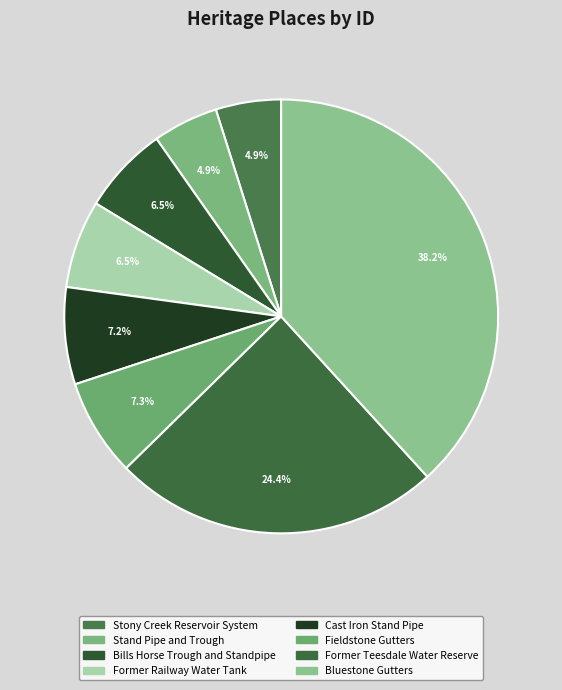

How many slices are in this pie chart?

8